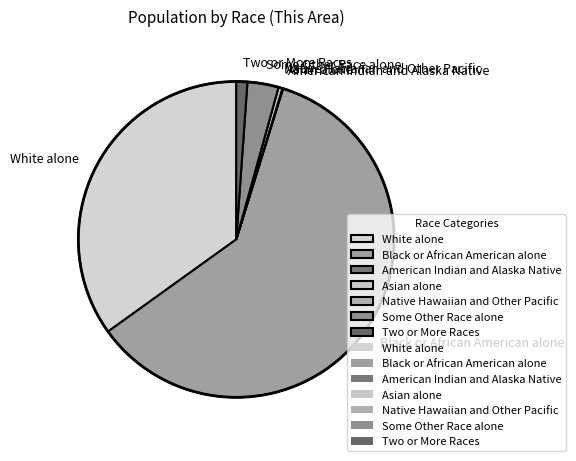

Which category has the biggest portion of the pie?

Black or African American alone